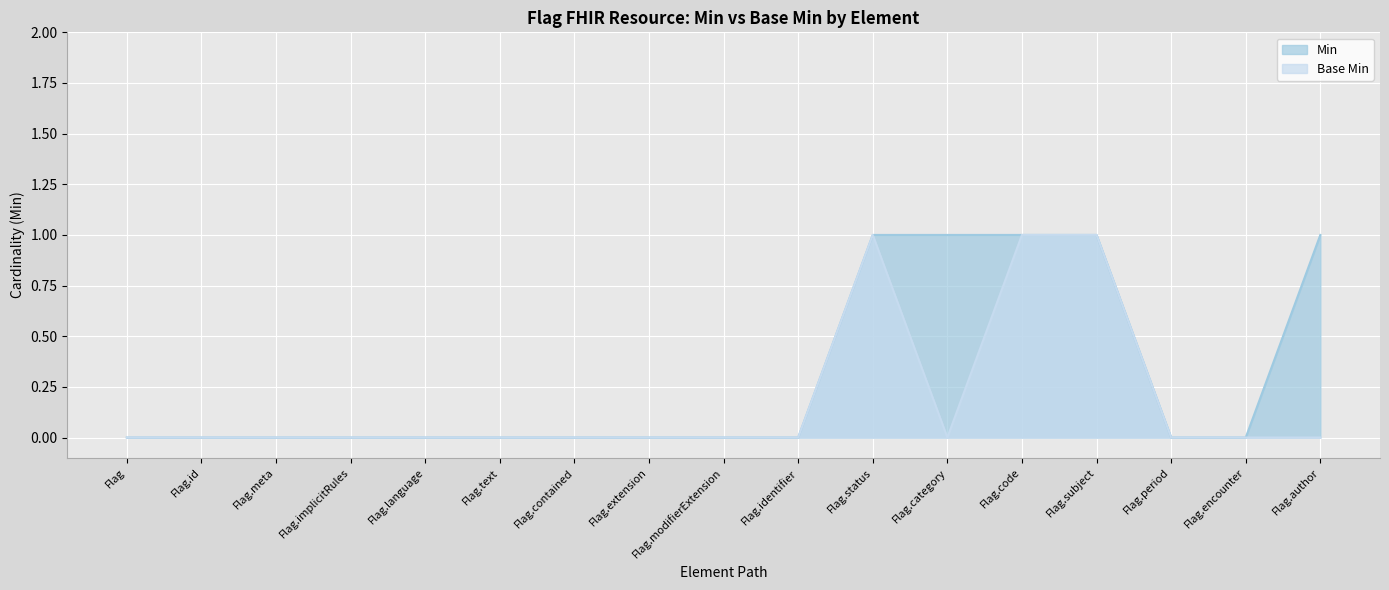

At how many categories does at least one series exceed 0?

5